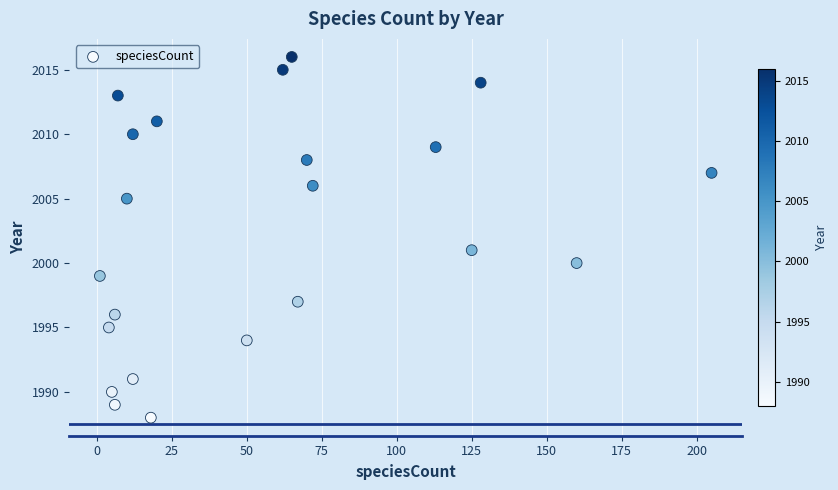

What is the range of Y values (max minus min)?

28